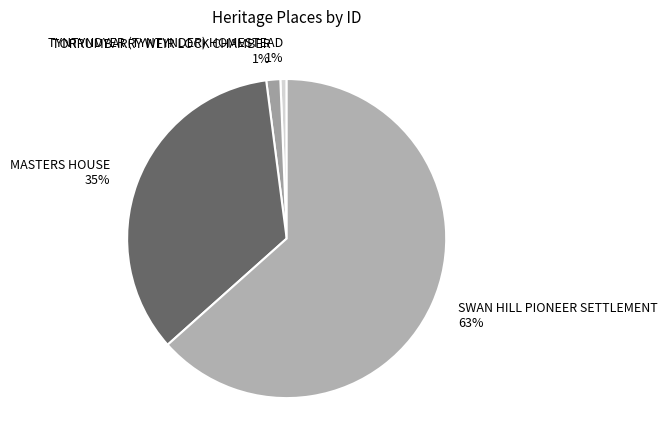

Does TYNTYNDYER (TYNTYNDER) HOMESTEAD account for over 50% of the chart?

No